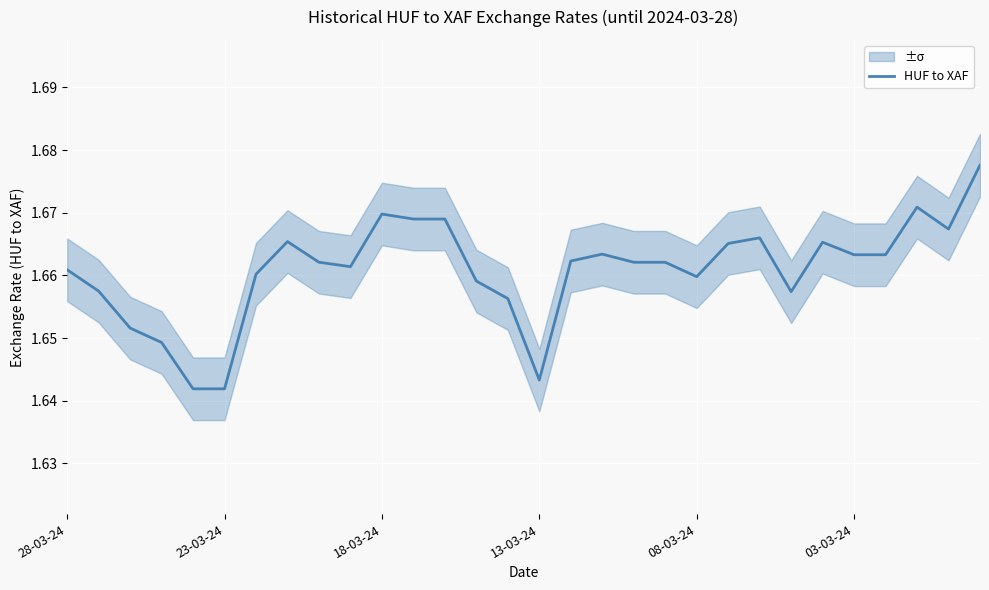

The chart shows a value of 1.7 at 18-03-24. True or false?

True